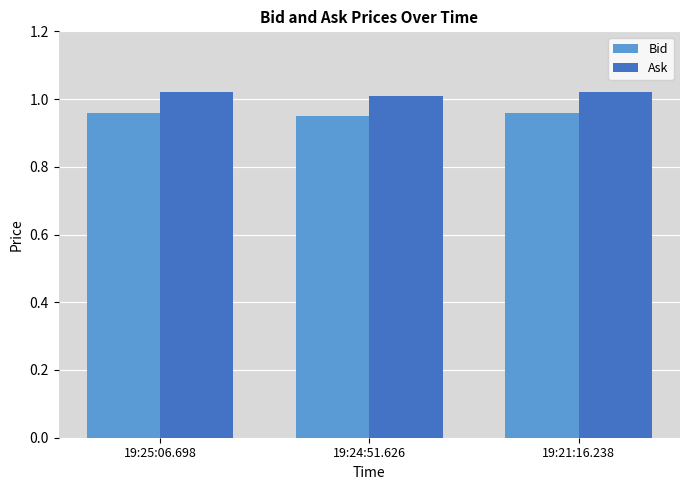

Where is Bid nearest to the value 0?

19:24:51.626